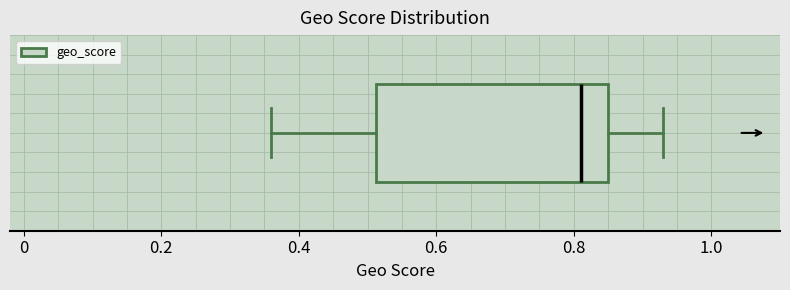

Where is the right edge of the box on the x-axis? The values are not printed on the chart, so give them approximately, as read against the axis.

0.86